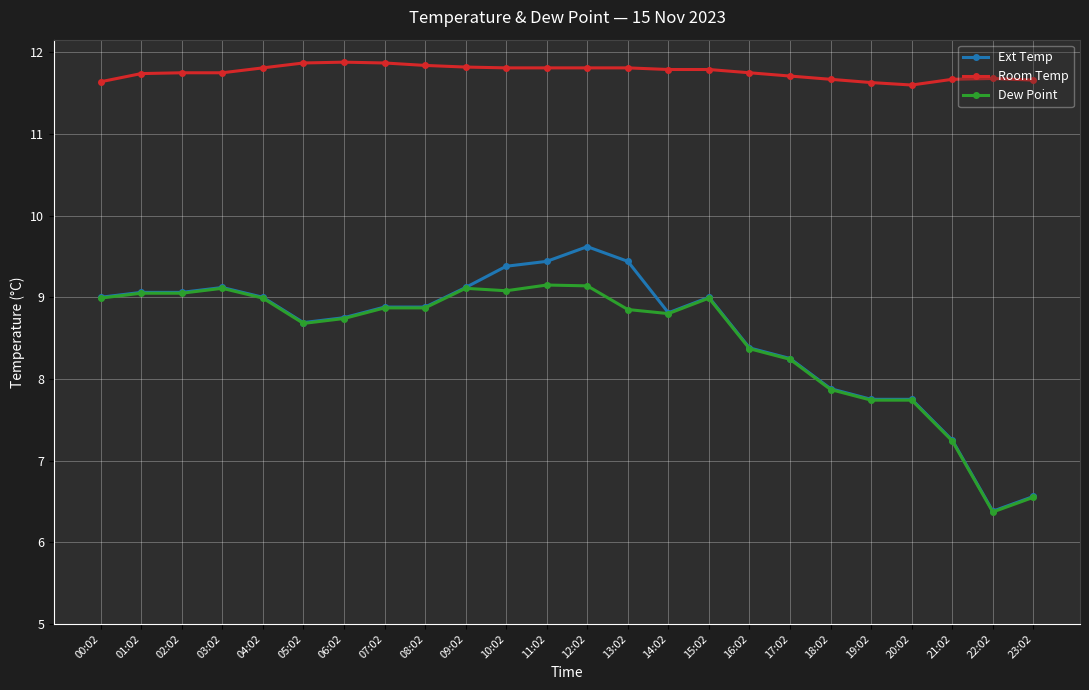

At how many categories does at least one series exceed 10?

24